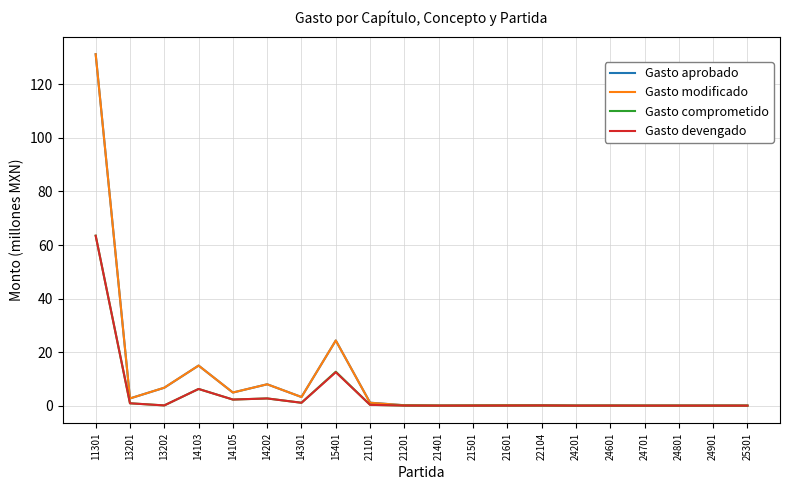

Is this an area chart (filled region under the line)?

No